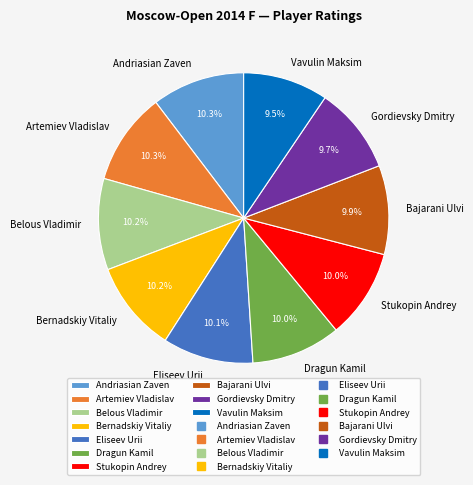

To the nearest percent, what is the combined percentage of Stukopin Andrey and Andriasian Zaven?

20%